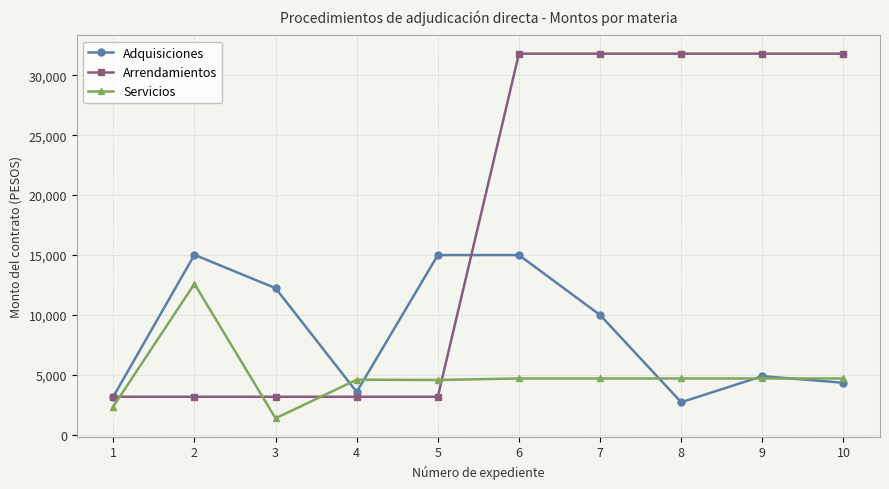

Where is the first local minimum for Adquisiciones?

4